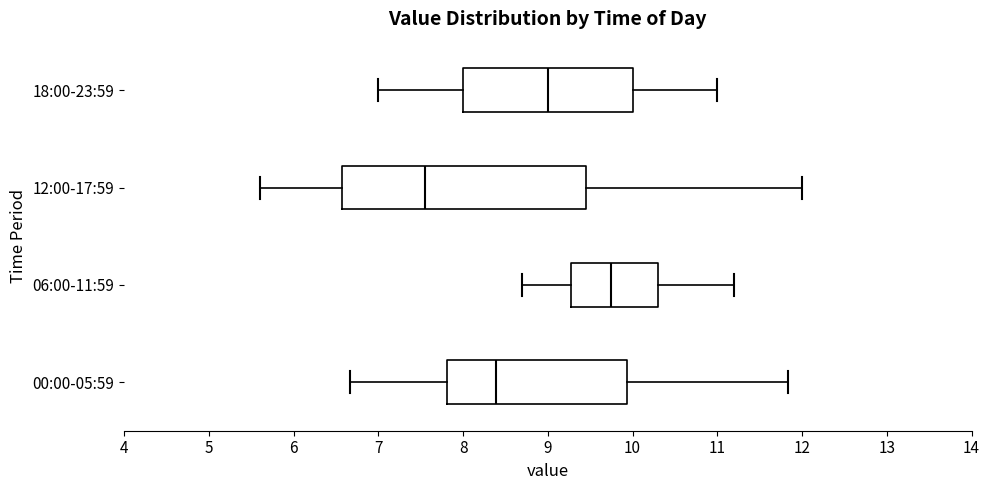

Which box is the widest, from its left edge to its right edge?

12:00-17:59